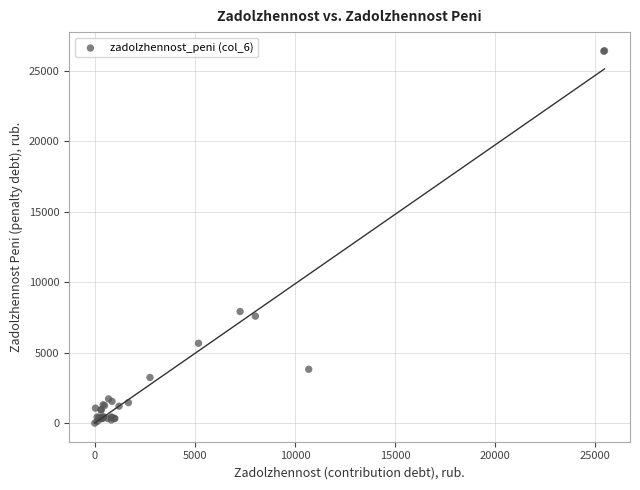

What Y value in the scatter plot is closest to 13220?

7922.8